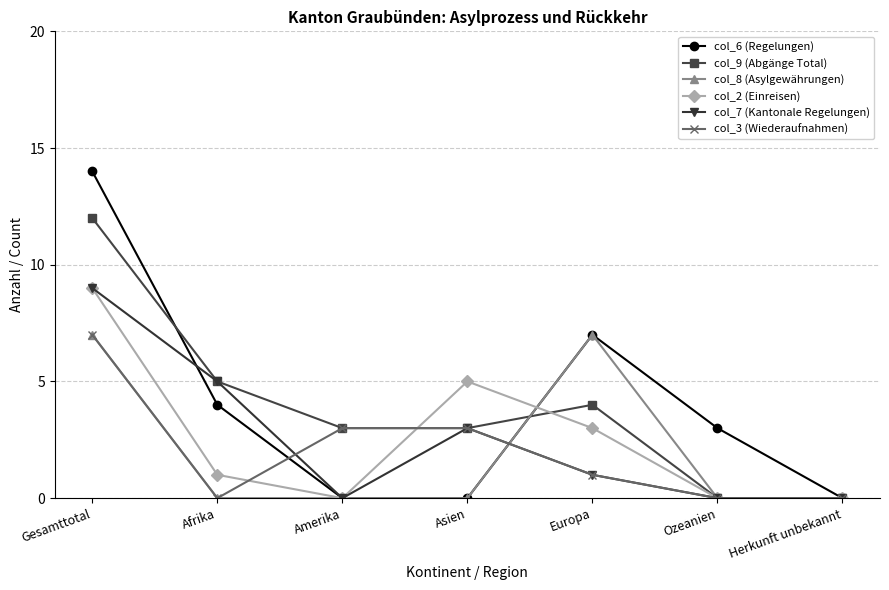

The col_2 (Einreisen) series shows 2 at Afrika. True or false?

False